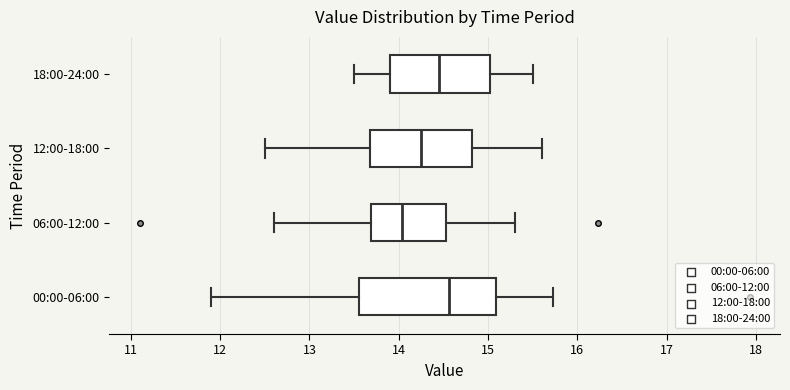

Reading bottom to top, transcribe this box plot: for each box, give where its median line is, the range the box spans, and where its two whiskers end, as read against the x-axis. The values are not printed on the chart, so give them approximately, as read against the axis.

00:00-06:00: median 14.6, box 13.6 to 15.1, whiskers 11.9 to 15.7
06:00-12:00: median 14.0, box 13.7 to 14.5, whiskers 12.6 to 15.3
12:00-18:00: median 14.3, box 13.7 to 14.8, whiskers 12.5 to 15.6
18:00-24:00: median 14.5, box 13.9 to 15.0, whiskers 13.5 to 15.5